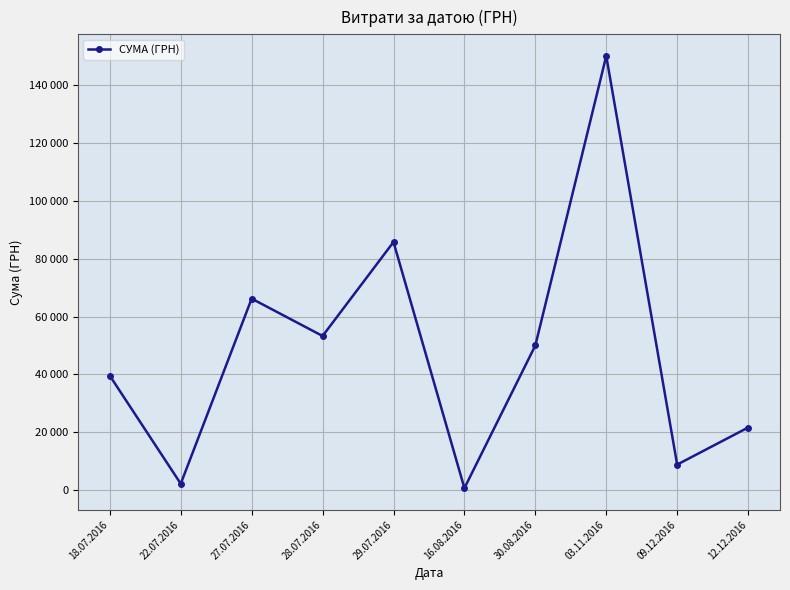

Is this an area chart (filled region under the line)?

No